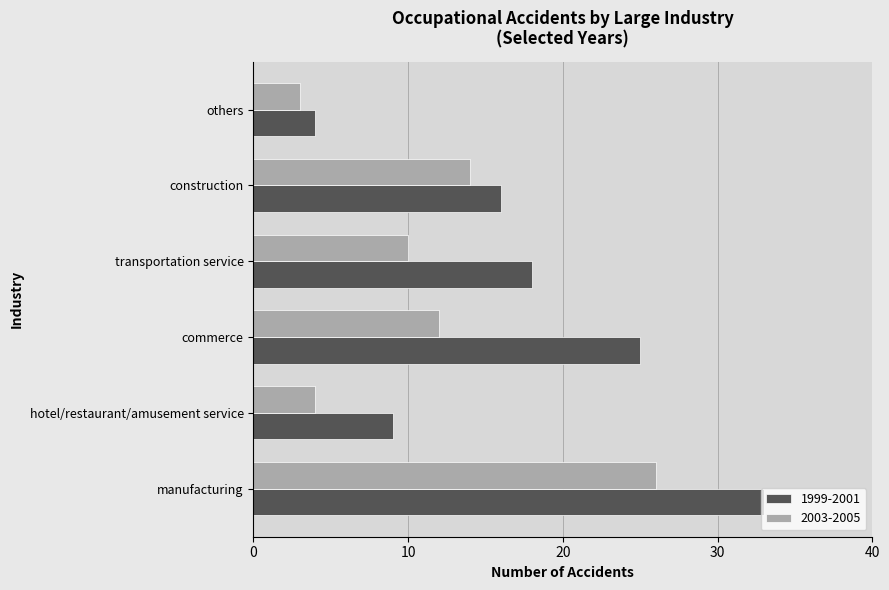

At which label does 1999-2001 reach its peak?

manufacturing